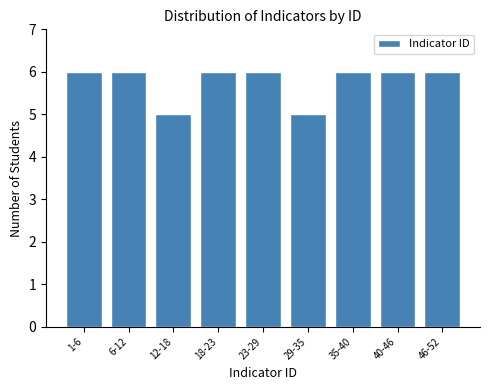

Reading left to right, what are all the values shown in this chart?

6	6	5	6	6	5	6	6	6